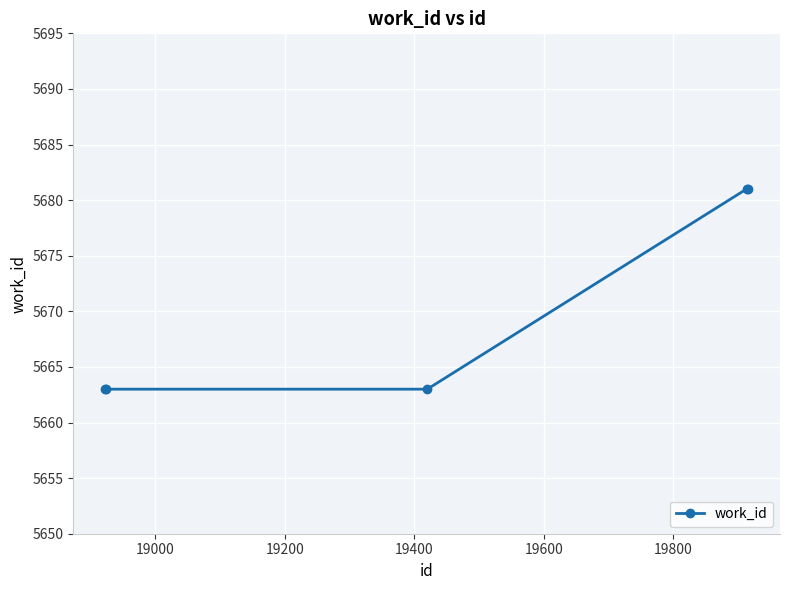

How many distinct data groups are displayed?

1